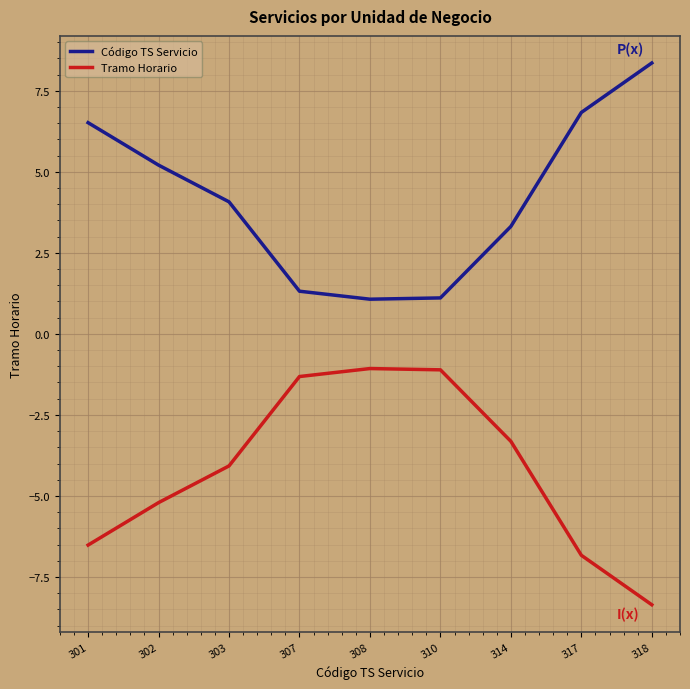

At which label is Código TS Servicio closest to 4?

303